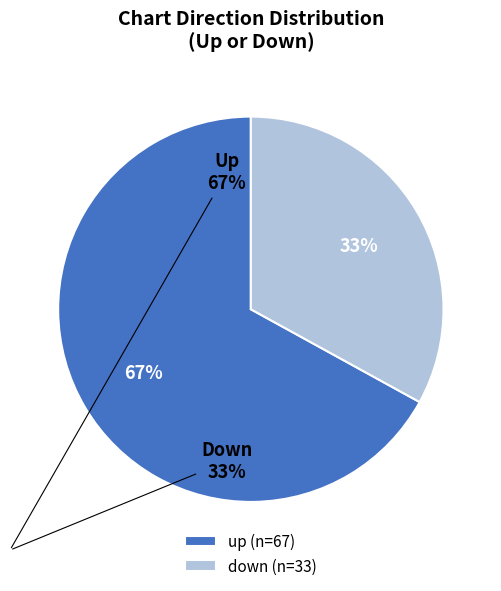

Is it true that down is 33% of the pie?

True